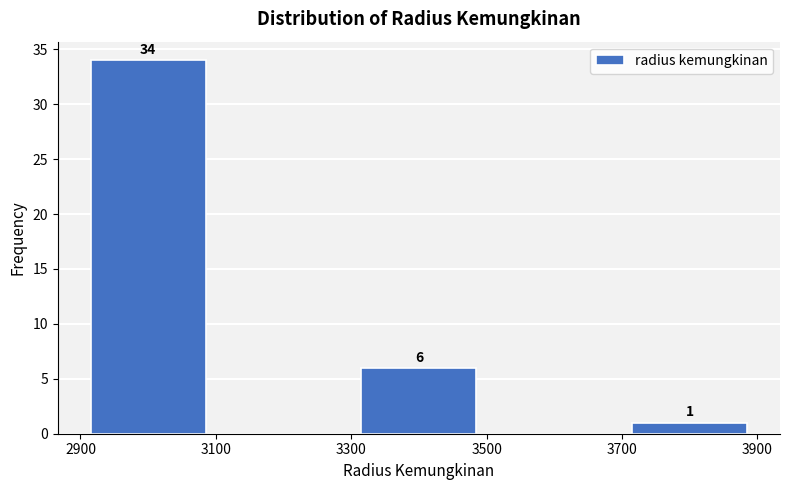

Over which range of the x-axis is the bar tallest?

2900 to 3100